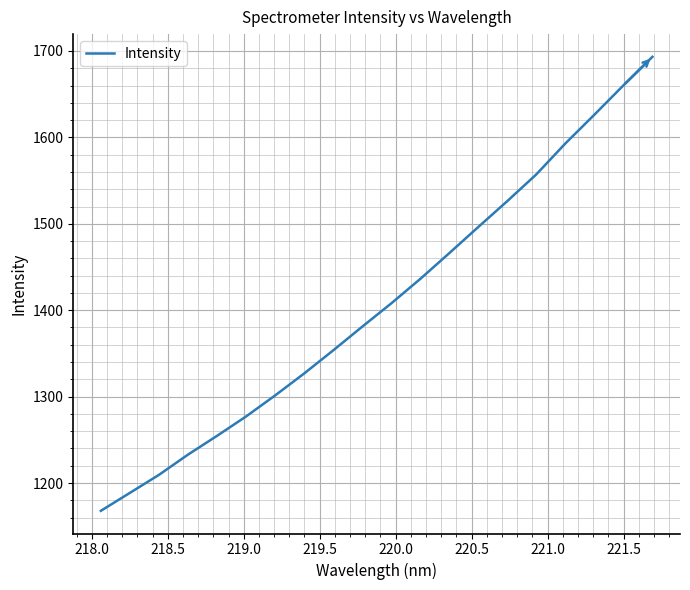

What is the difference between the maximum and minimum values?

525.4